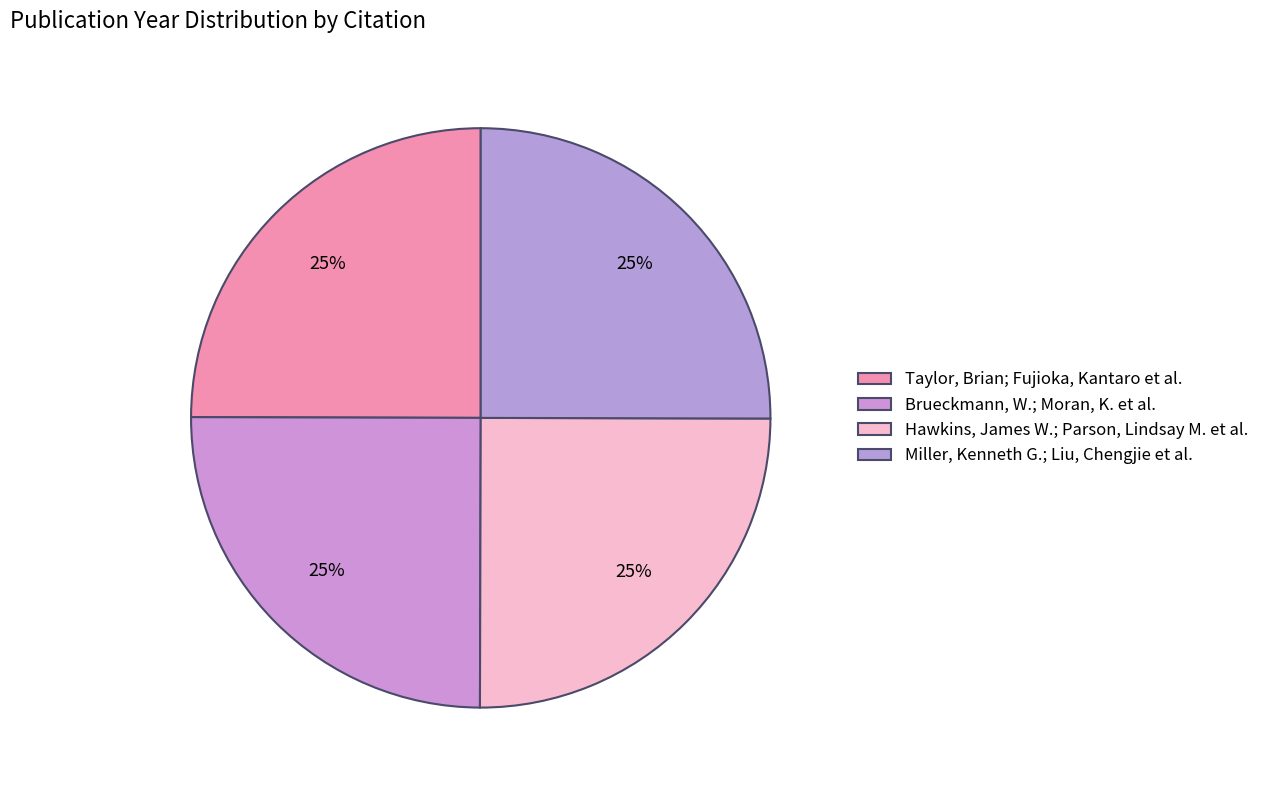

Count the number of slices in the pie.

4